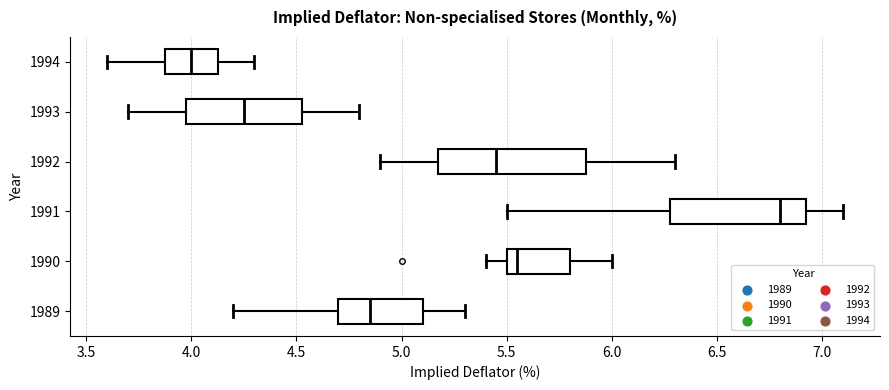

Which box has the furthest to the right median line?

1991